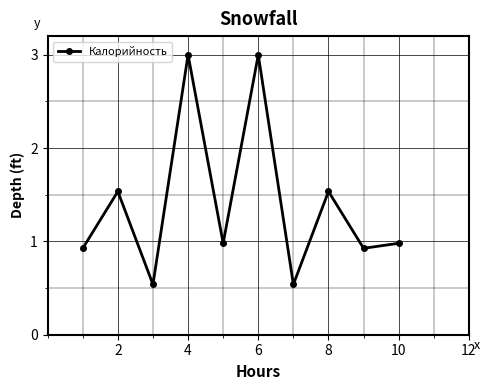

What is the average value?

1.4